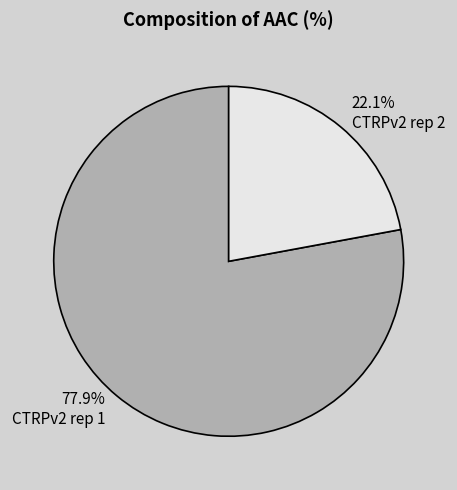

To the nearest percent, what is the average slice percentage?

50%